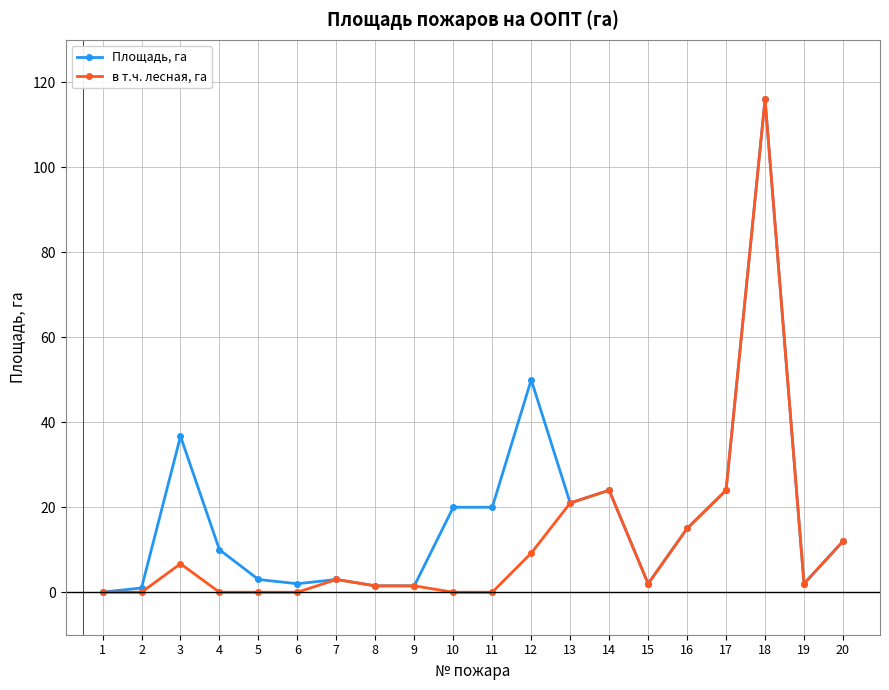

How many categories are shown in the chart?

20